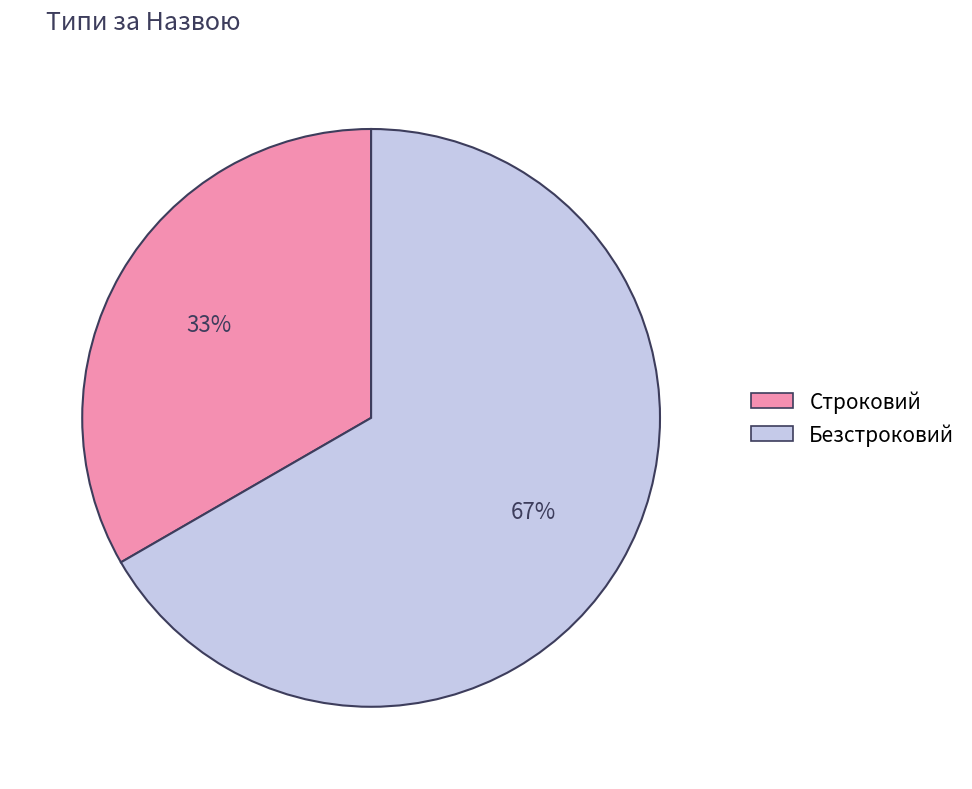

How many segments does this pie chart have?

2